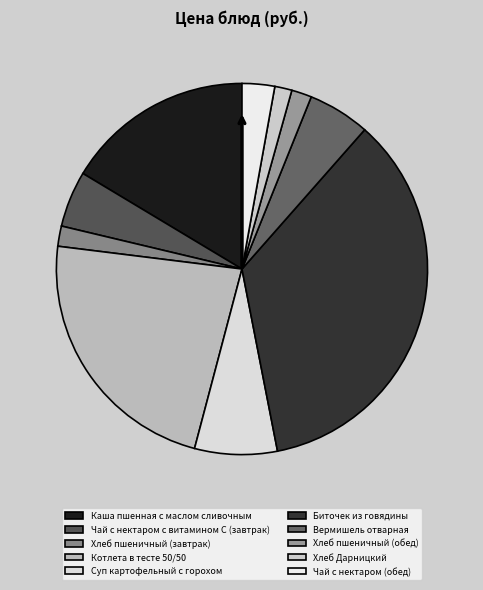

Is there any slice that represents more than half of the pie?

No